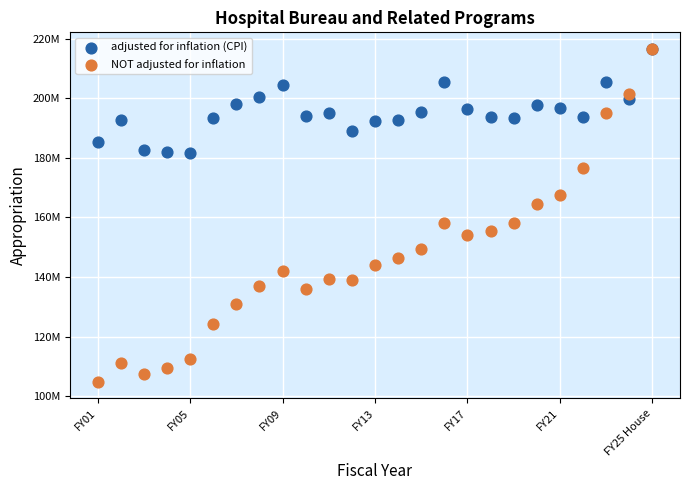

What are all the series names shown in the legend?

adjusted for inflation (CPI), NOT adjusted for inflation